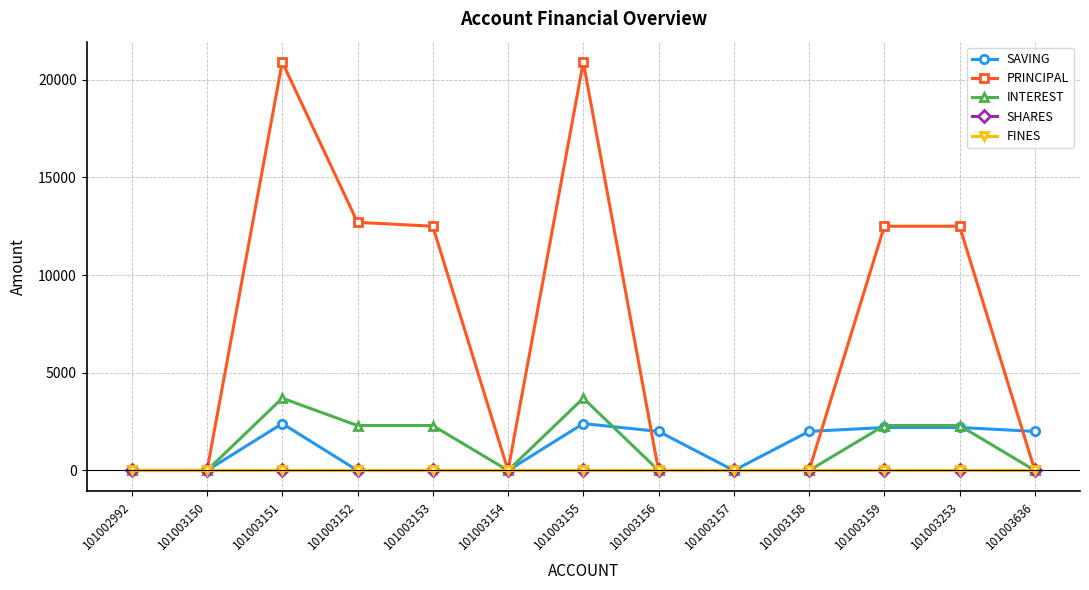

Reading left to right, transcribe all the data shown in this chart.

SAVING: 0	0	2400	0	0	0	2400	2000	0	2000	2200	2200	2000
PRINCIPAL: 0	0	20900	12700	12500	0	20900	0	0	0	12500	12500	0
INTEREST: 0	0	3700	2300	2300	0	3700	0	0	0	2300	2300	0
SHARES: 0	0	0	0	0	0	0	0	0	0	0	0	0
FINES: 0	0	0	0	0	0	0	0	0	0	0	0	0